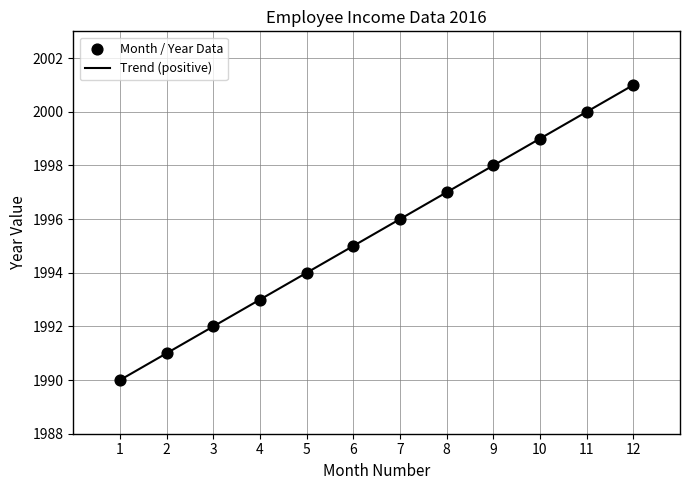

What is the difference between the maximum and minimum values?

11.0